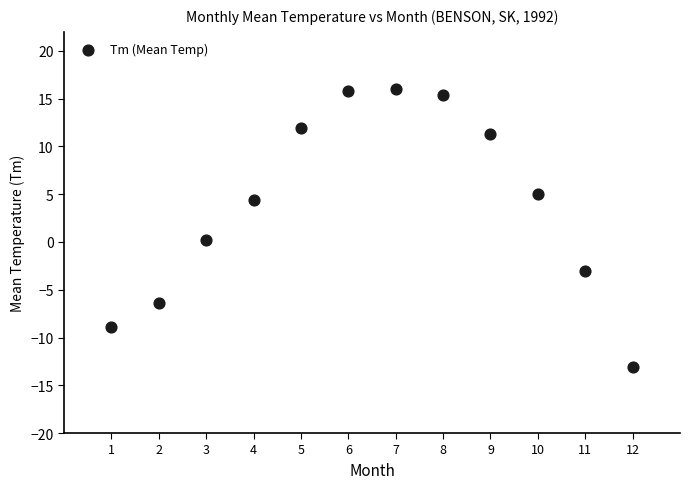

What is the average X value?

6.5